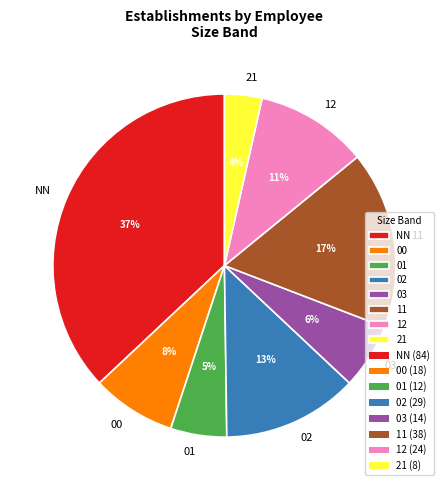

Rank the categories by value from highest to lowest.

NN, 11, 02, 12, 00, 03, 01, 21